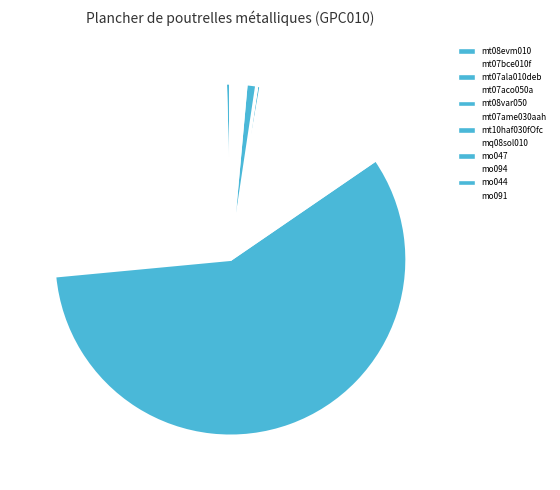

Which slice represents more than half of the pie?

mt07ala010deb